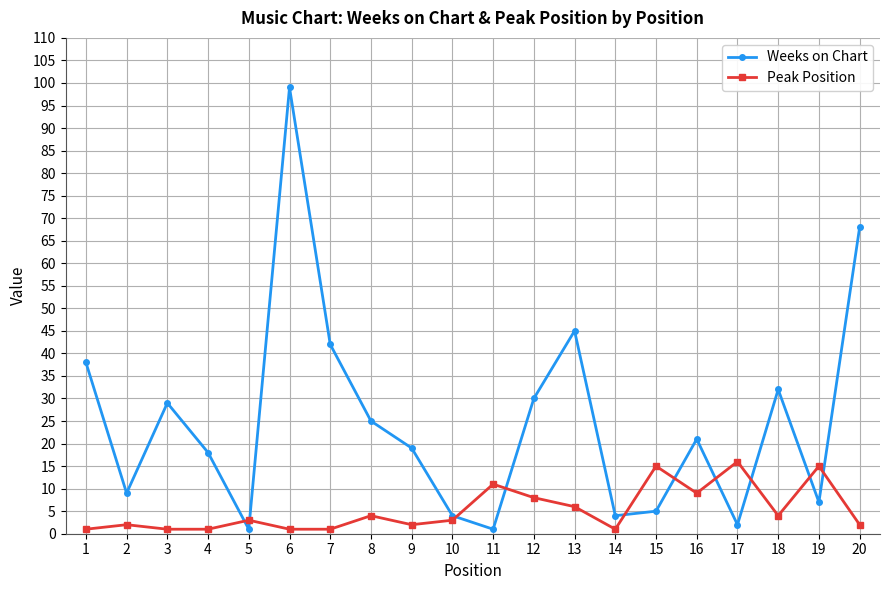

Is the value of Weeks on Chart at 17 greater than the value of Peak Position at 1?

Yes